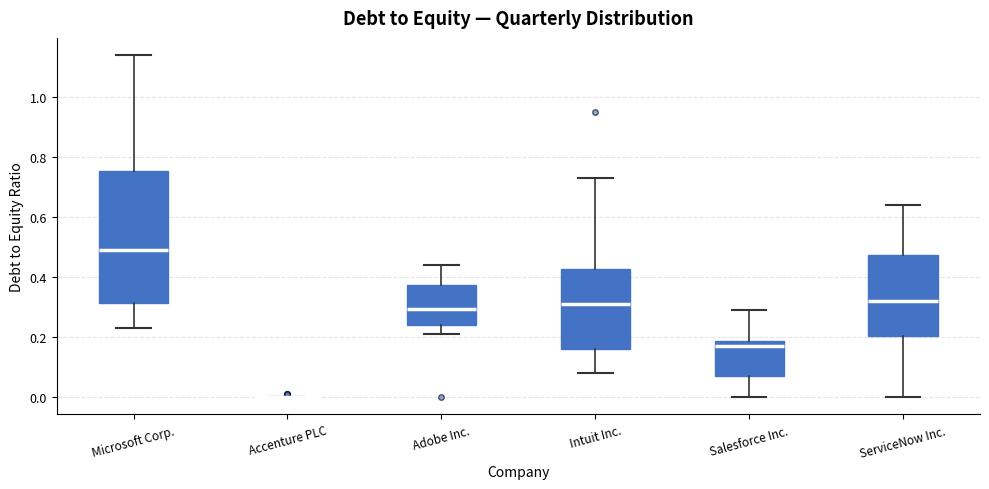

Where does the median line of the box for ServiceNow Inc. sit on the y-axis? The values are not printed on the chart, so give them approximately, as read against the axis.

0.32